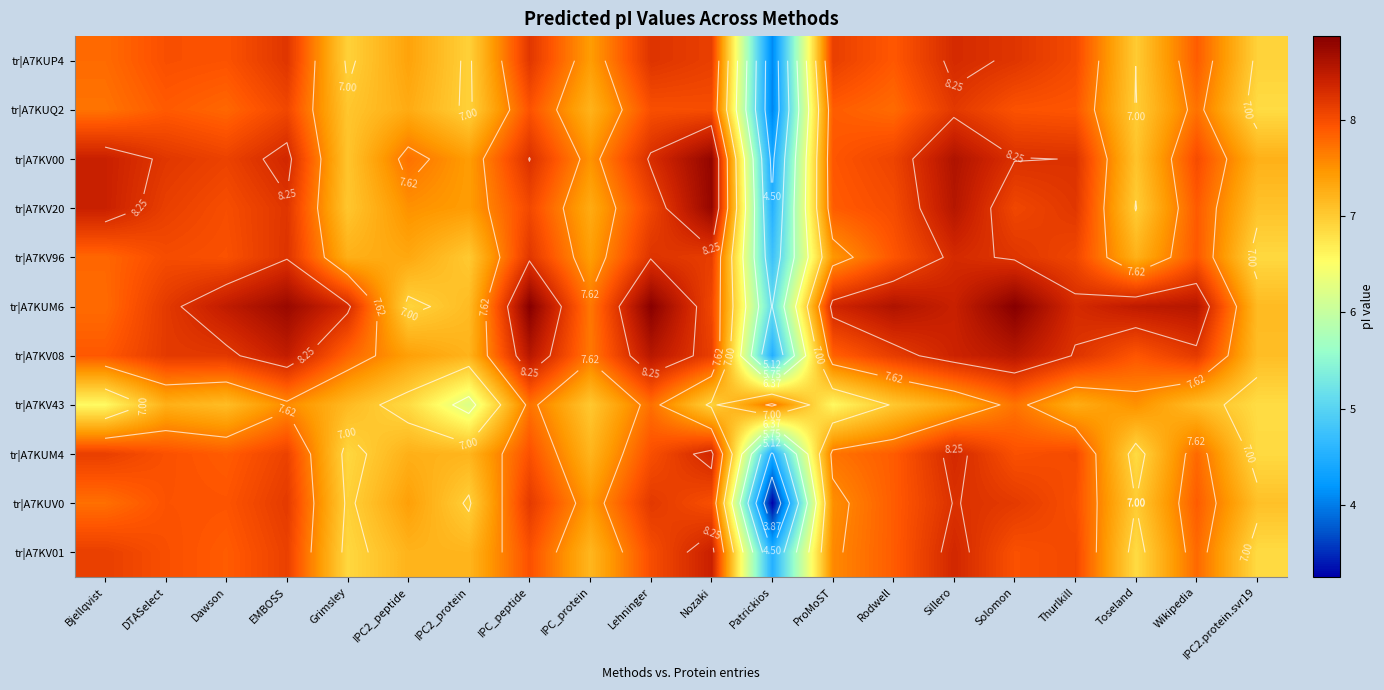

What is the maximum value shown in the chart?

8.9